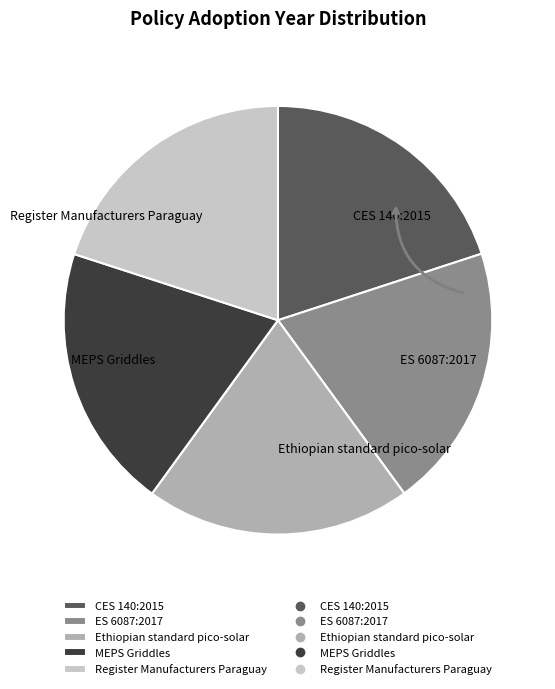

Does ES 6087:2017 account for over 50% of the chart?

No